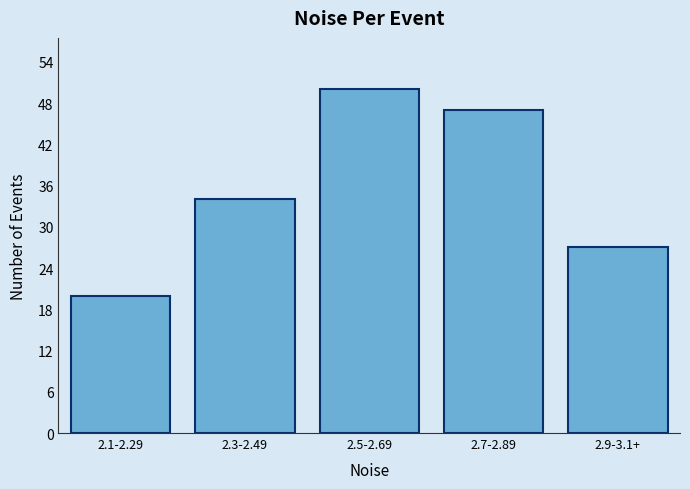

Reading left to right, transcribe all the data shown in this chart.

2.1-2.29=20	2.3-2.49=34	2.5-2.69=50	2.7-2.89=47	2.9-3.1+=27